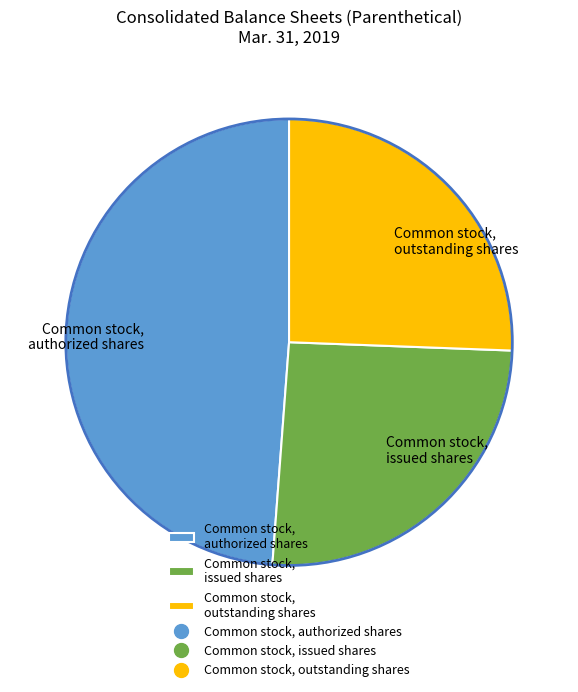

Which slice is the largest?

Common stock, authorized shares